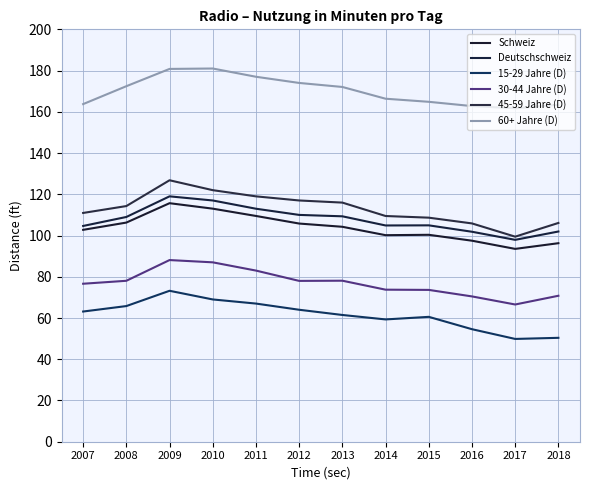

How many lines are shown in the chart?

6